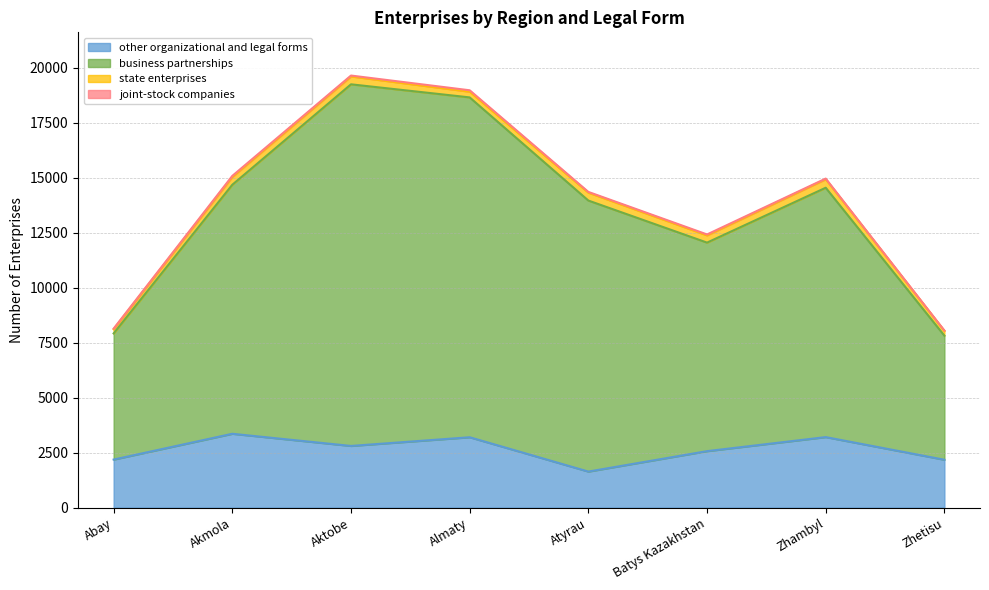

True or false: other organizational and legal forms has a value of 2971 at Zhetisu.

False